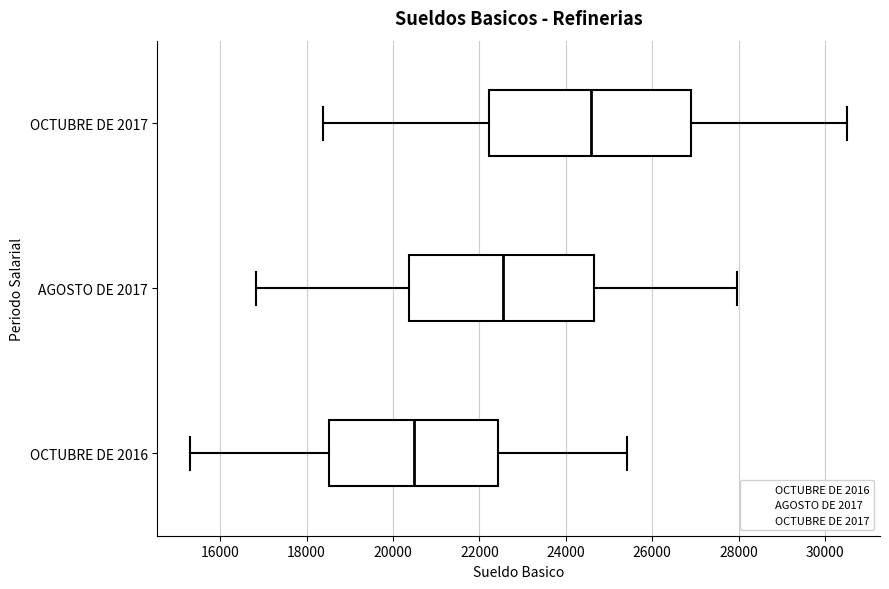

Where does the left whisker of the box for AGOSTO DE 2017 end on the x-axis? The values are not printed on the chart, so give them approximately, as read against the axis.

16800